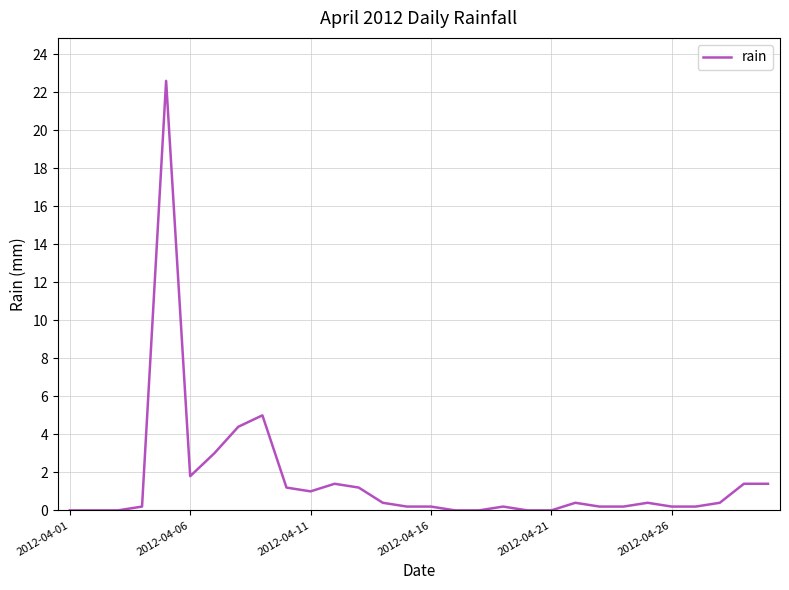

Does the chart display data point markers on the line(s)?

No